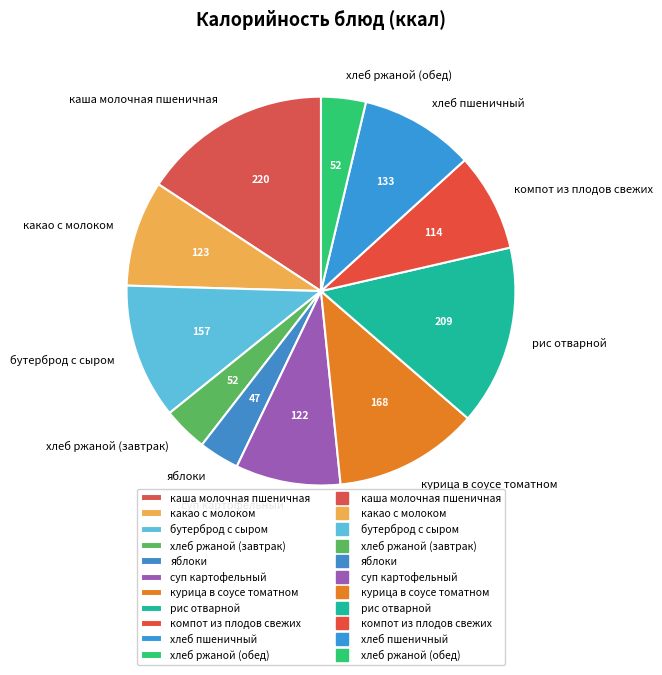

How many slices are in this pie chart?

11